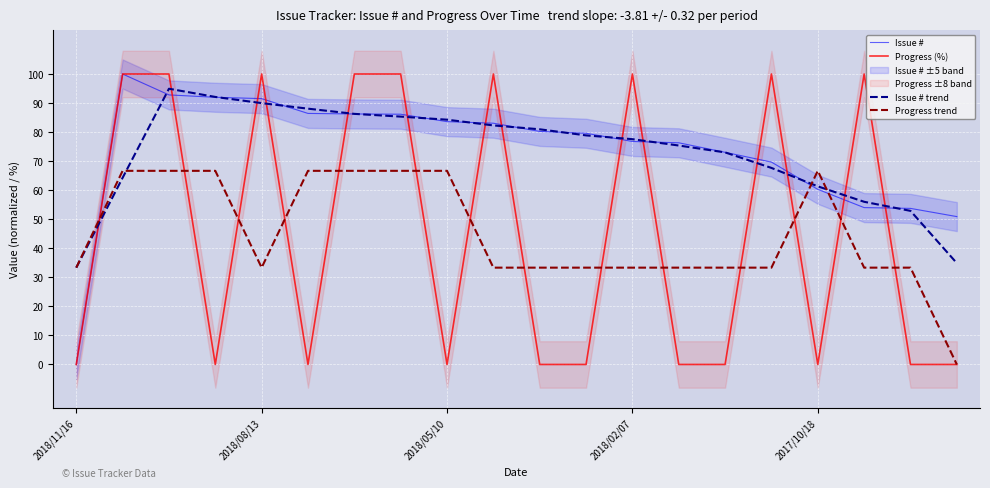

Does the chart display data point markers on the line(s)?

No